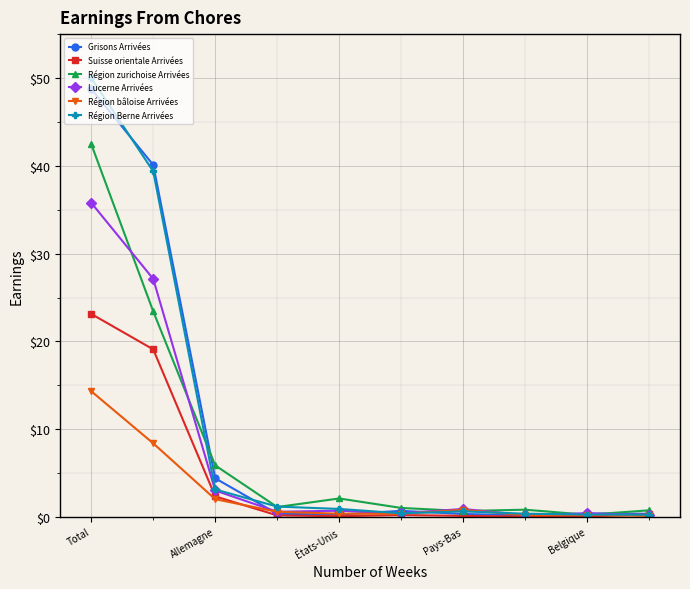

Which series has the widest spread of values?

Région Berne Arrivées